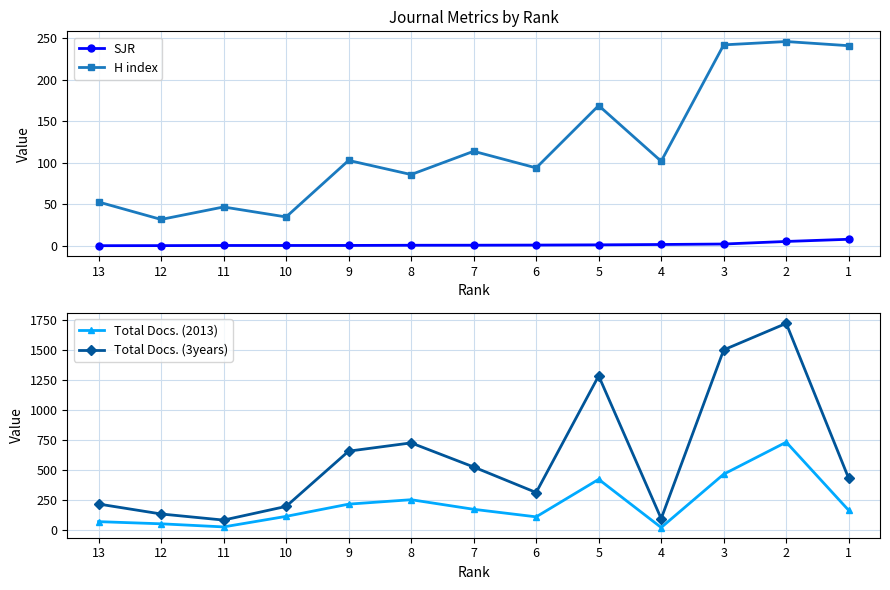

Rank the series by their average value, from lowest to highest.

SJR, H index, Total Docs. (2013), Total Docs. (3years)